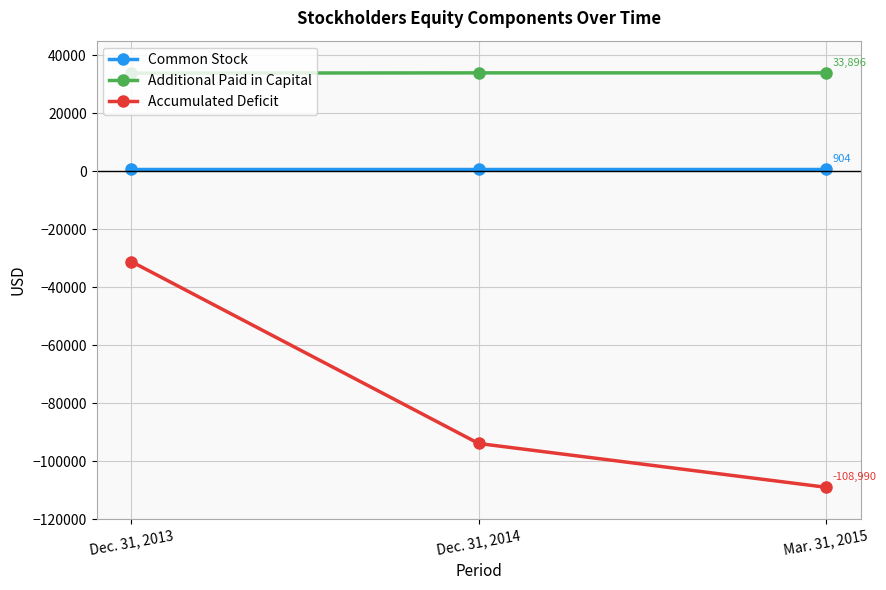

What is the label of the 1st point from the right?

Mar. 31, 2015